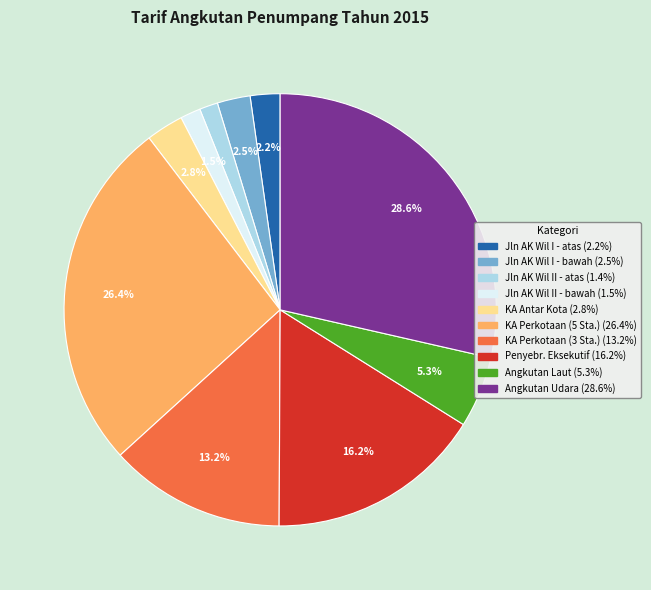

Is there a majority slice in this chart?

No